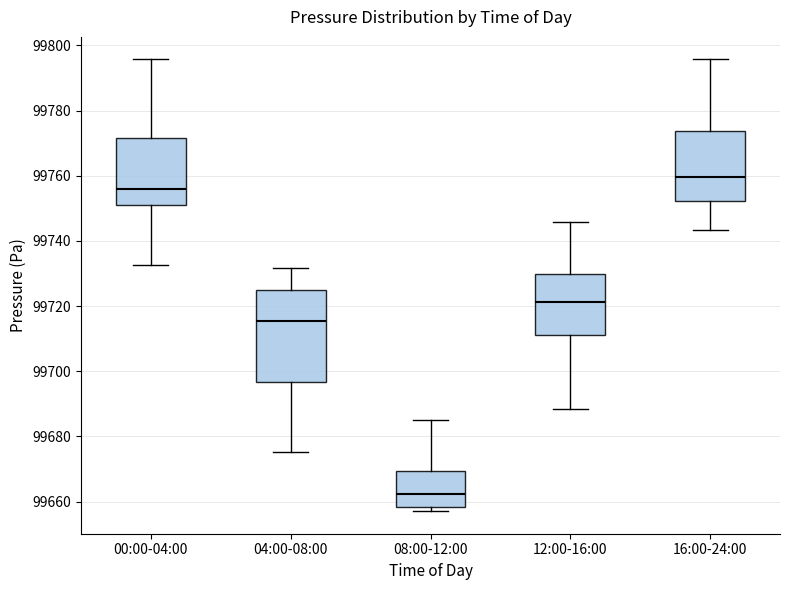

Which box's median line is the highest?

16:00-24:00